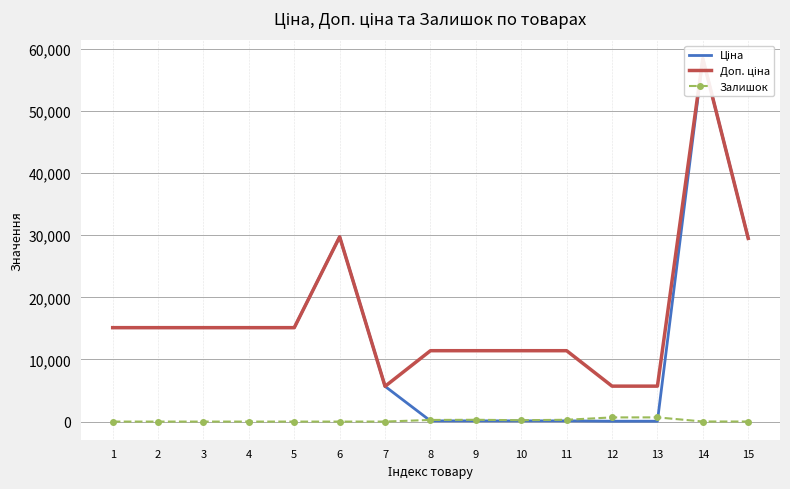

At which label is Залишок closest to 338?

11